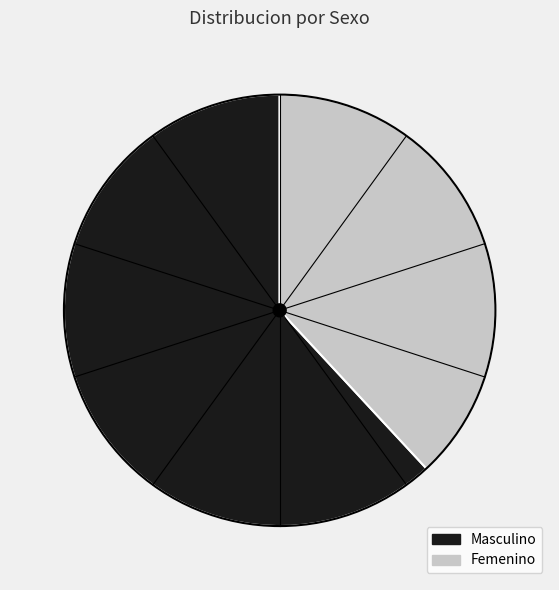

What is the ratio of the value at Femenino to the value at Masculino?

0.6